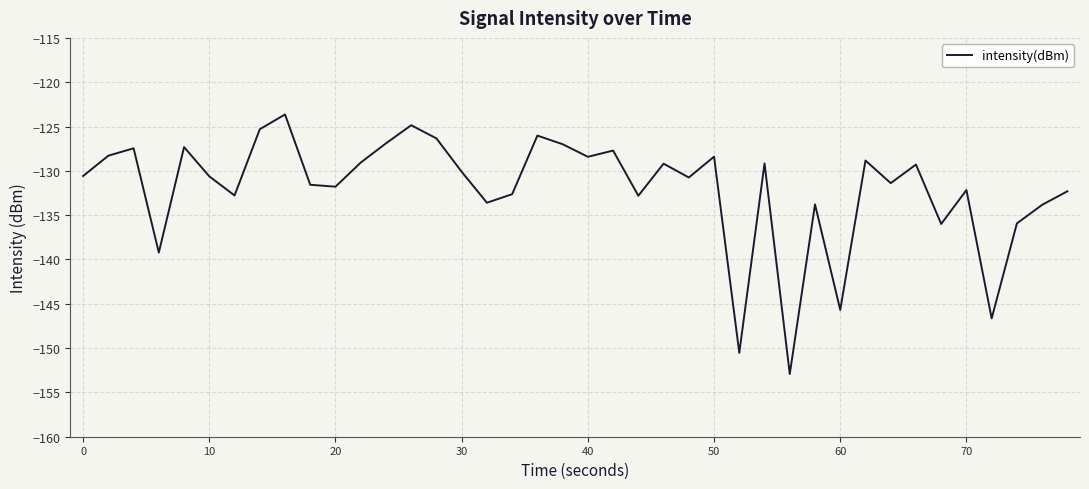

What is the greatest value displayed?

-123.6